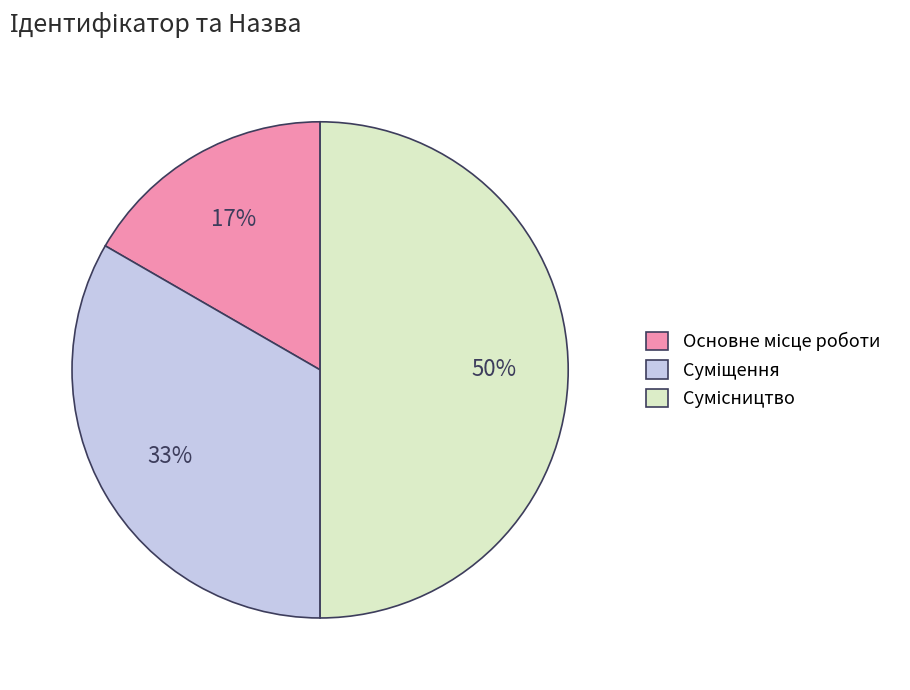

To the nearest percent, what is the difference between the largest and smallest slice percentages?

33%